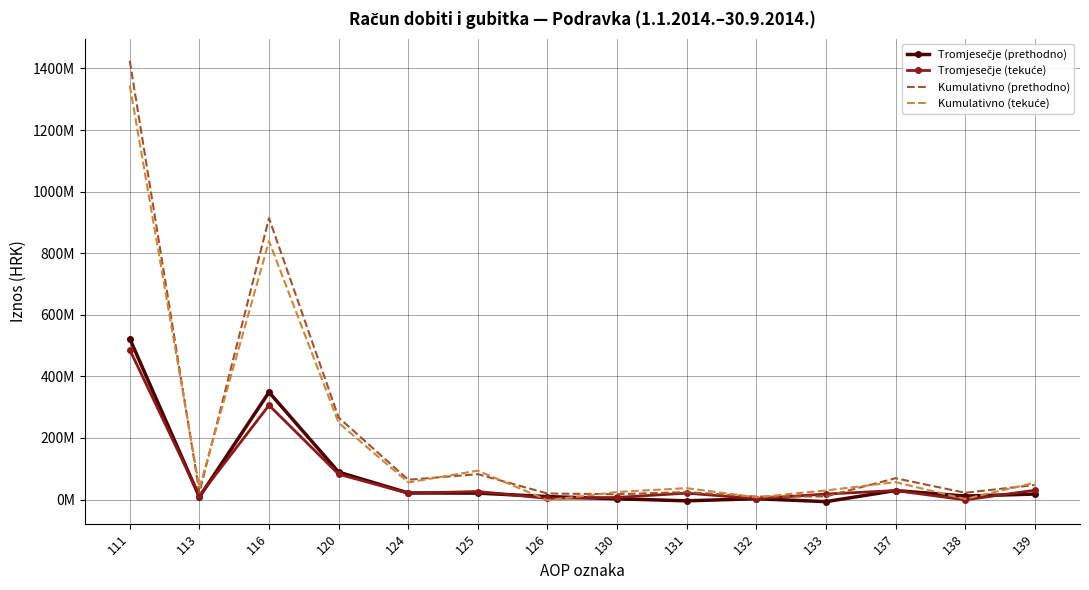

Reading right to left, extract all data points from this chart.

Tromjesečje (prethodno): 17910036	11383686	29293722	-6683832	2797687	-4071308	2578061	9695082	21005340	21487491	89167496	348758323	8467604	522359381
Tromjesečje (tekuće): 30247719	-984087	29263632	17959850	2925440	20941300	6958019	3880750	26153354	20515161	82332428	306364223	12160491	486488021
Kumulativno (prethodno): 47191189	22099545	69290734	10329775	9659340	24212620	17418113	19731178	82474507	64301546	266466173	913829805	22522502	1424913126
Kumulativno (tekuće): 54685322	1997216	56682538	29615406	7383807	37162434	24627036	-2108312	94039870	55664132	249217855	839235063	37774093	1344507434